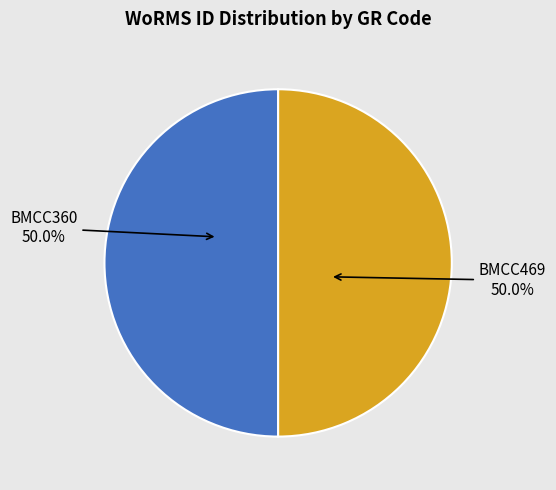

What percentage is the BMCC469 slice, to the nearest percent?

50%